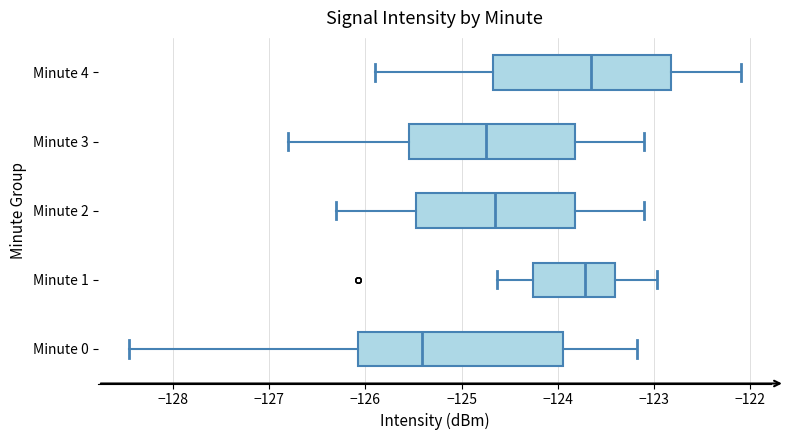

Reading bottom to top, read every box against the x-axis: the position of its median line, the range the box covers, and the ends of its whiskers. The values are not printed on the chart, so give them approximately, as read against the axis.

Minute 0: median -125.4, box -126.1 to -123.9, whiskers -128.5 to -123.2
Minute 1: median -123.7, box -124.3 to -123.4, whiskers -124.6 to -123.0
Minute 2: median -124.6, box -125.5 to -123.8, whiskers -126.3 to -123.1
Minute 3: median -124.7, box -125.5 to -123.8, whiskers -126.8 to -123.1
Minute 4: median -123.6, box -124.7 to -122.8, whiskers -125.9 to -122.1